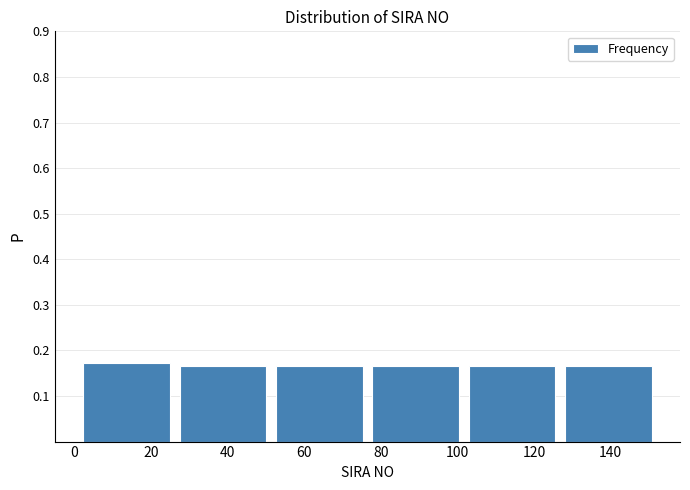

What is the height of the bar covering 2 to 26 on the x-axis? Neither the bar edges nor the heights are printed on the chart, so give them approximately, as read against the axes.

0.17